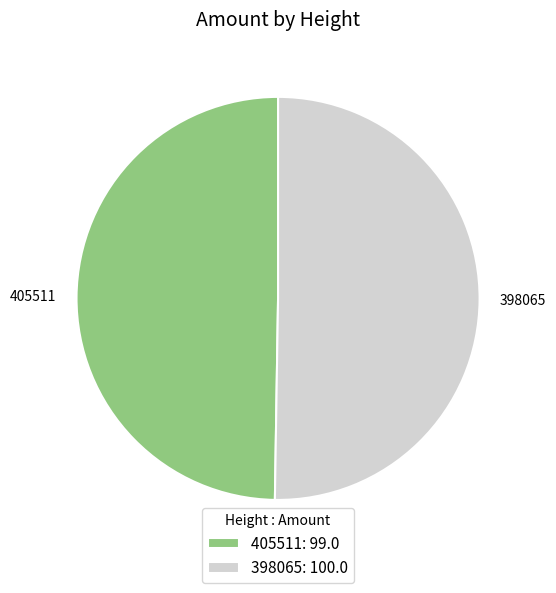

Rank the categories by value from highest to lowest.

398065, 405511